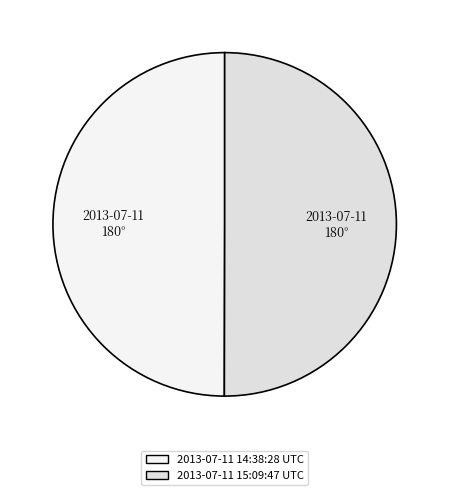

How many slices are in this pie chart?

2